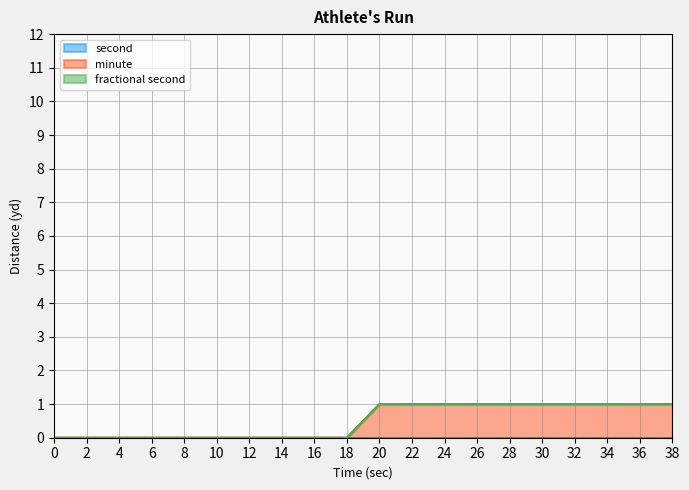

Which series has the largest range (max minus min)?

minute